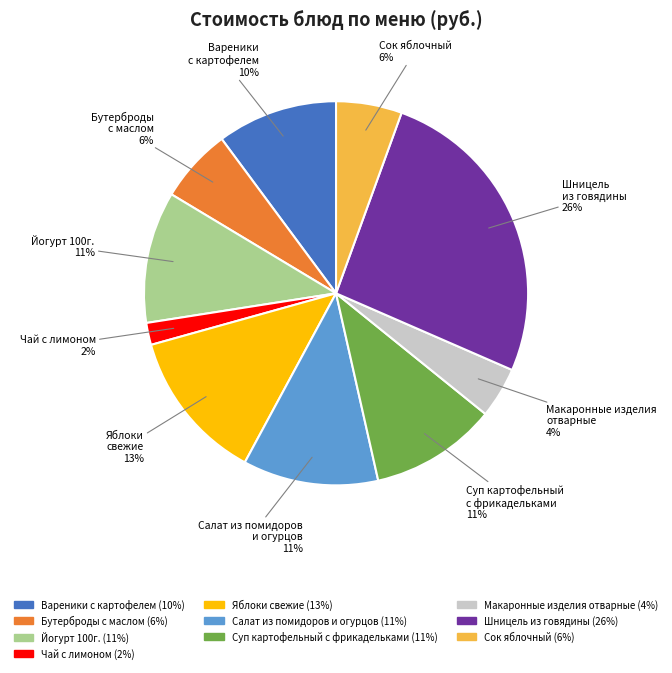

Count the number of slices in the pie.

10